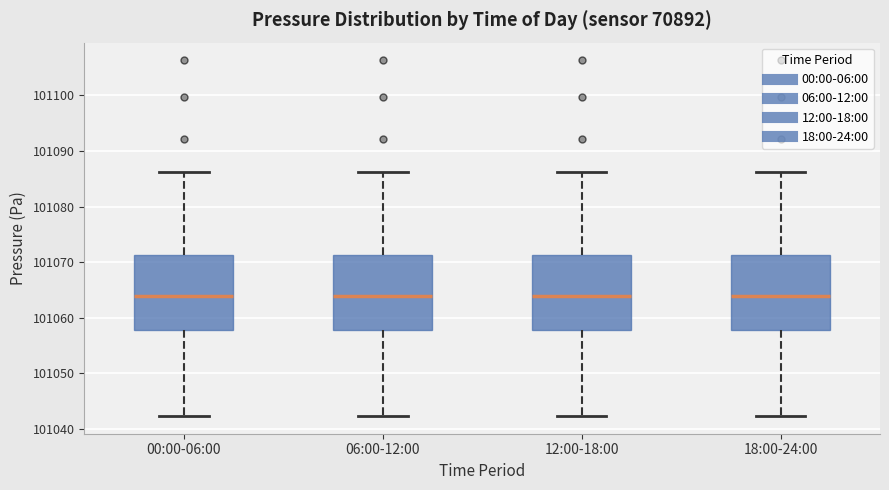

Reading left to right, read every box against the y-axis: the position of its median line, the range the box covers, and the ends of its whiskers. The values are not printed on the chart, so give them approximately, as read against the axis.

00:00-06:00: median 101064, box 101058 to 101071, whiskers 101042 to 101086
06:00-12:00: median 101064, box 101058 to 101071, whiskers 101042 to 101086
12:00-18:00: median 101064, box 101058 to 101071, whiskers 101042 to 101086
18:00-24:00: median 101064, box 101058 to 101071, whiskers 101042 to 101086